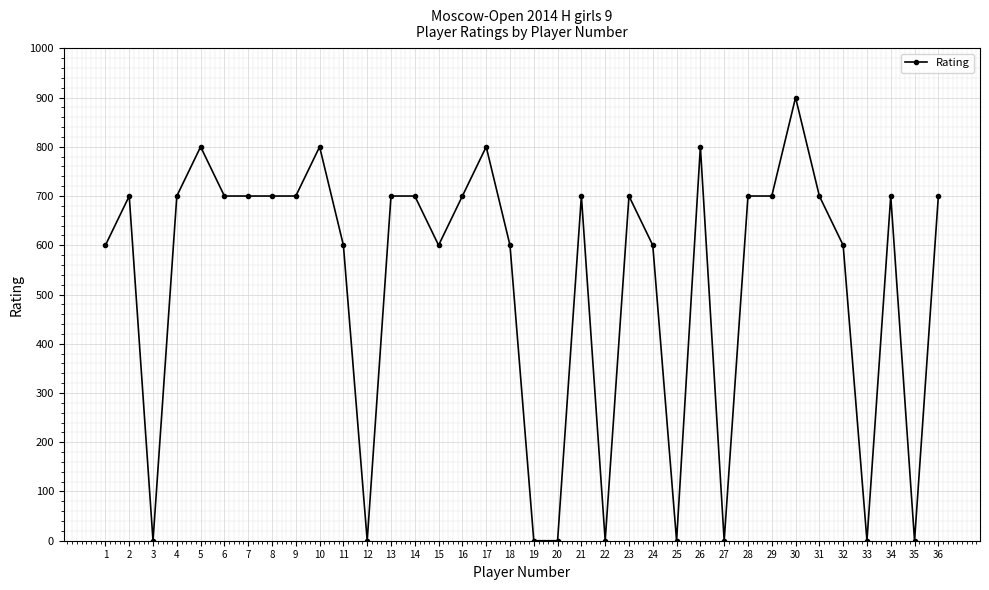

The chart shows a value of 0 at 33. True or false?

True